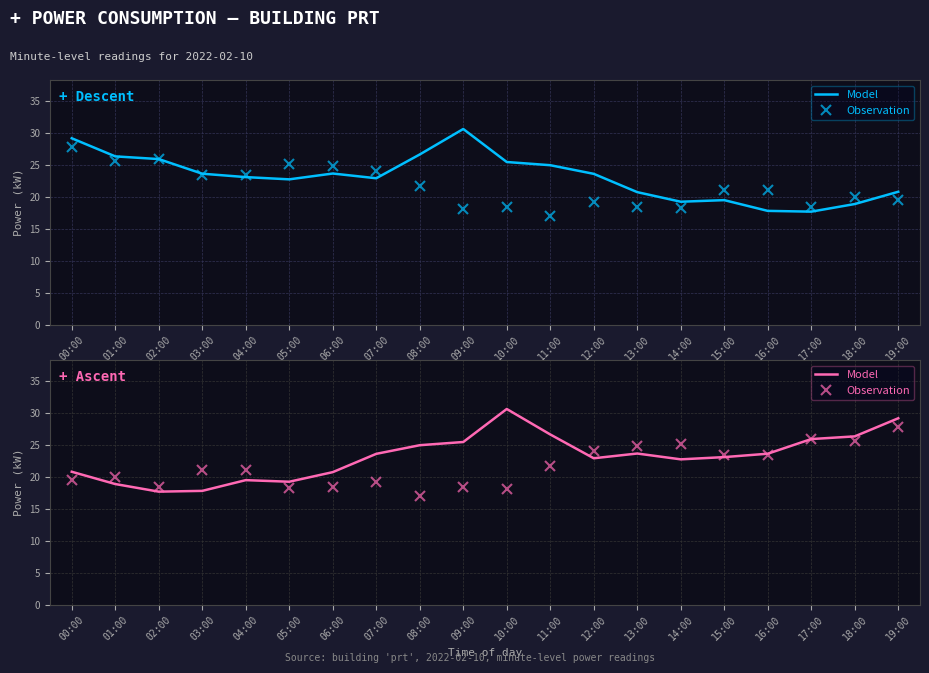

In Model, how many points are lower than both neighbors (excluding endpoints)?

4